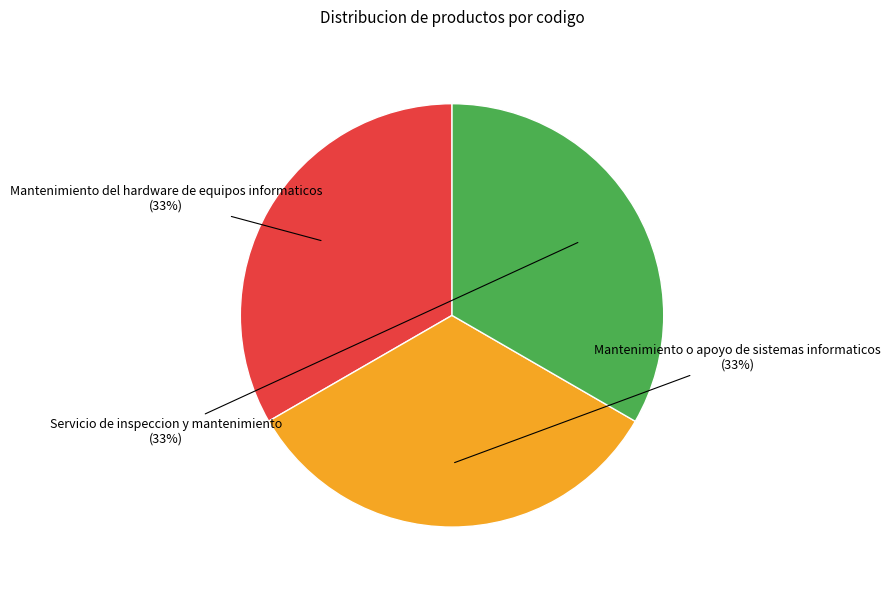

Is it true that Mantenimiento del hardware de equipos informaticos is 33% of the pie?

True